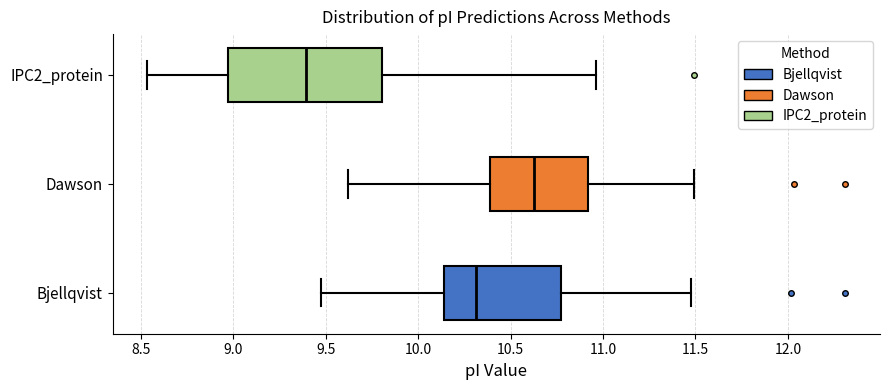

Where is the left edge of the box for IPC2_protein on the x-axis? The values are not printed on the chart, so give them approximately, as read against the axis.

8.95